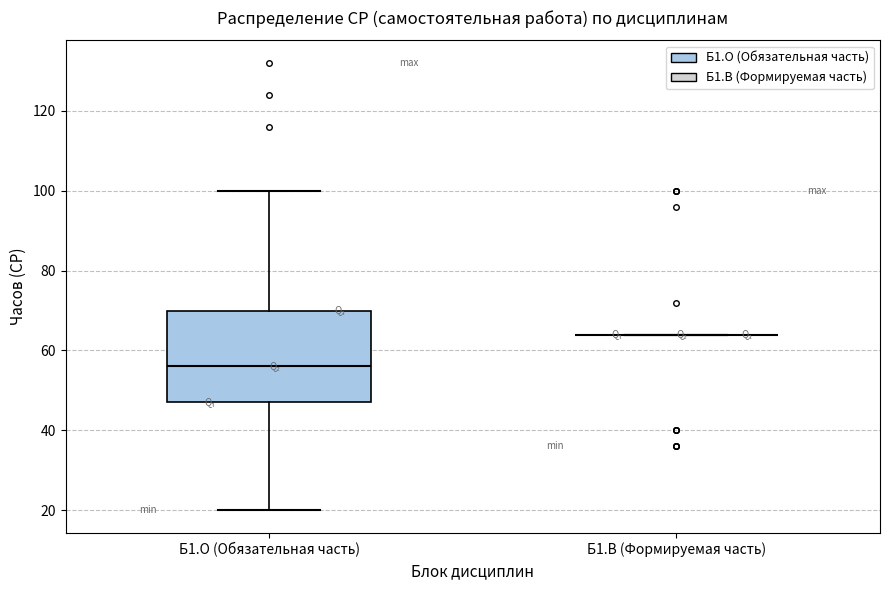

Reading left to right, read every box against the y-axis: the position of its median line, the range the box covers, and the ends of its whiskers. The values are not printed on the chart, so give them approximately, as read against the axis.

Б1.О (Обязательная часть): median 56, box 48 to 70, whiskers 20 to 100
Б1.В (Формируемая часть): box collapsed to a line at 64, whiskers 64 to 64